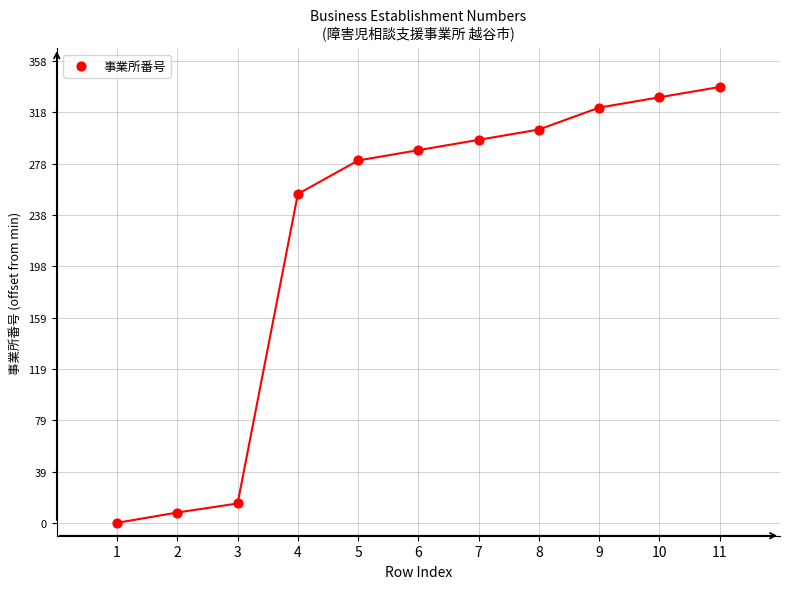

What is the average X value?

6